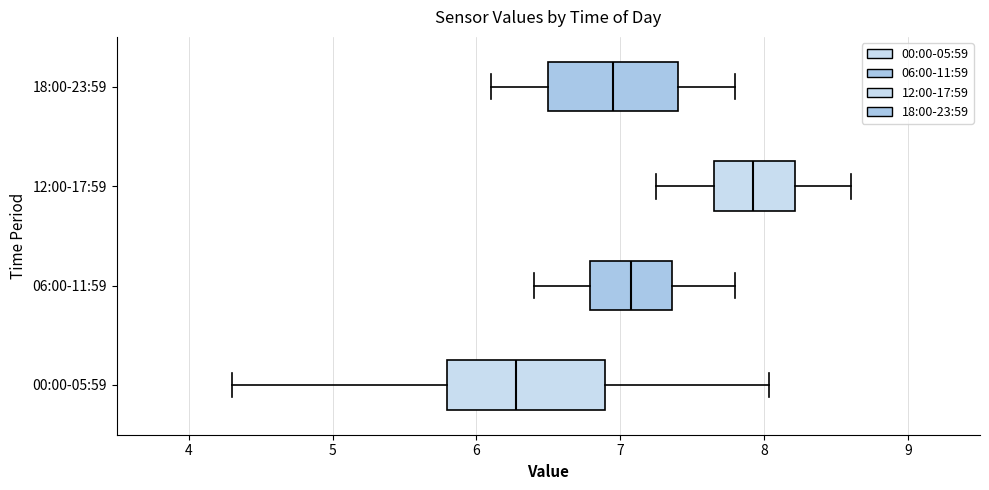

Comparing the boxes themselves (not the whiskers), which one is the widest?

00:00-05:59